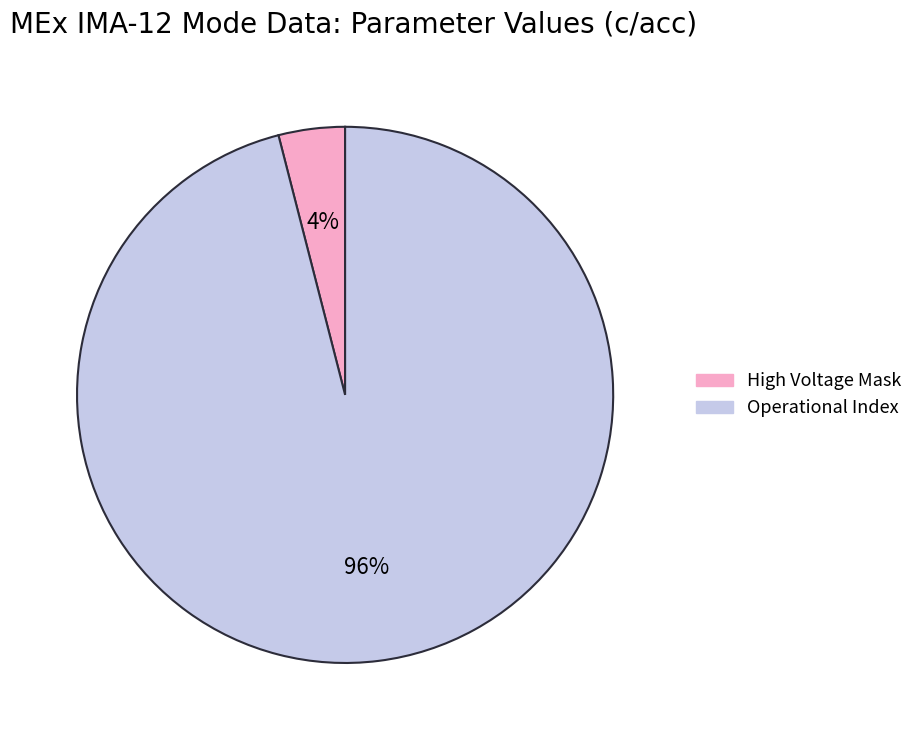

Is there any slice that represents more than half of the pie?

Yes